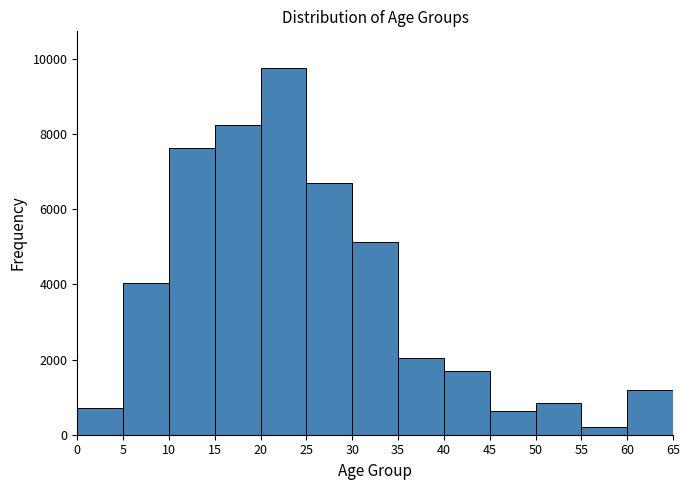

Over which range of the x-axis is the bar tallest?

20 to 25